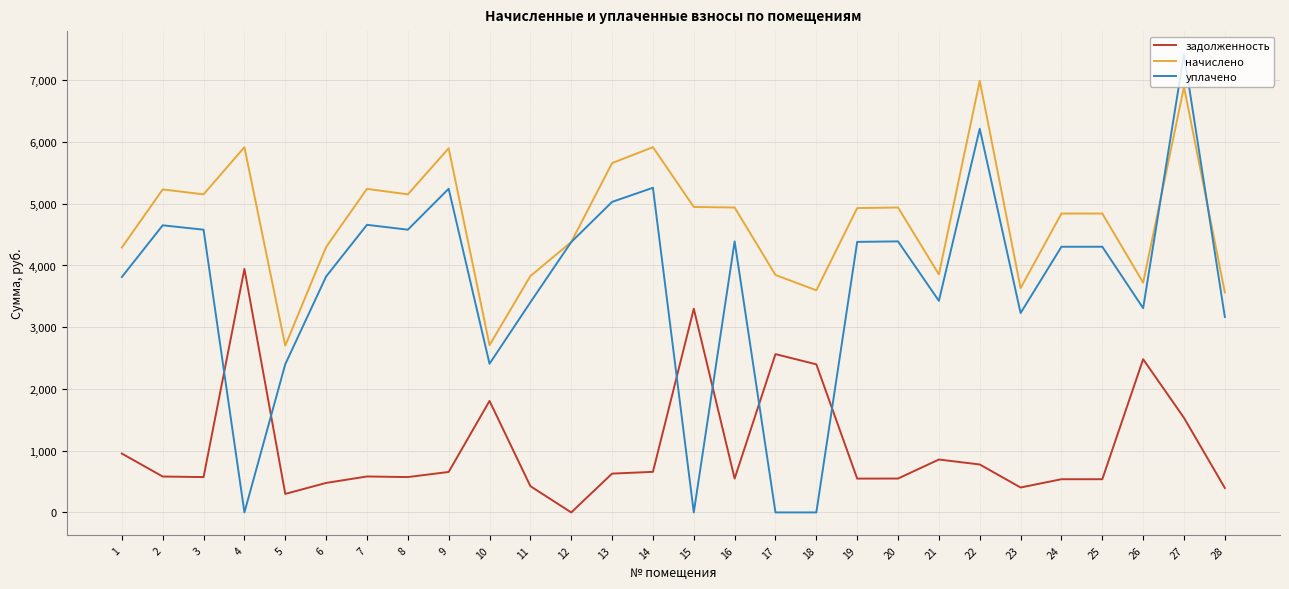

The value of задолженность at 10 is 1806.2. True or false?

True